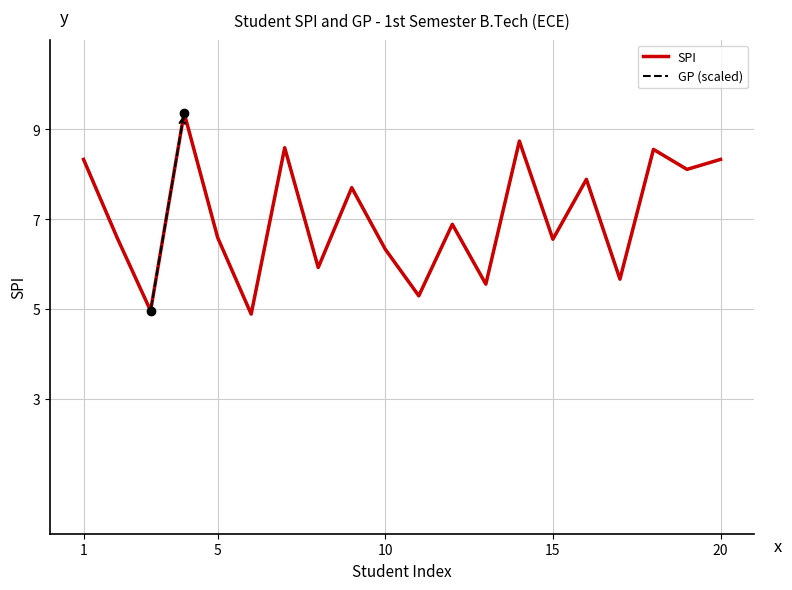

What is the greatest value displayed?

9.4